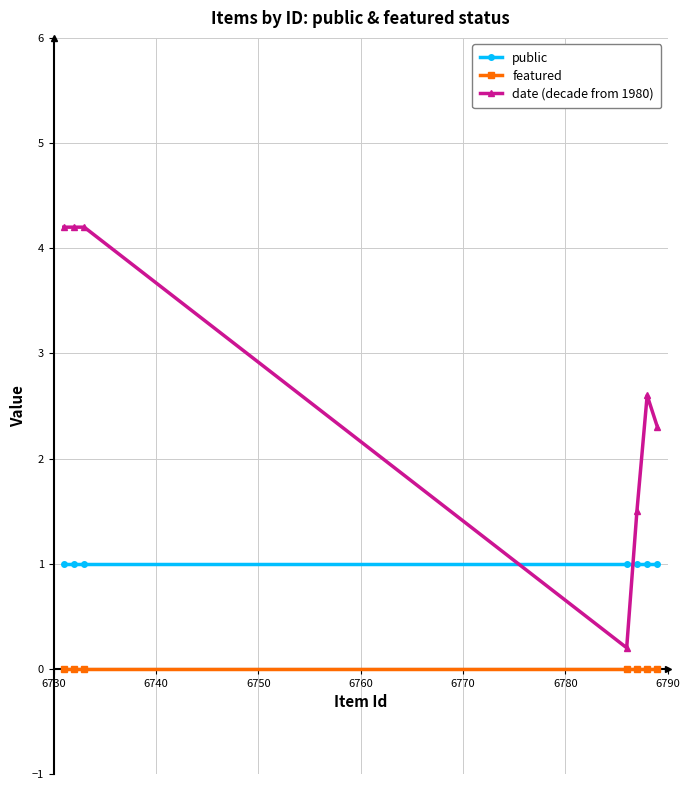

Which series has the largest range (max minus min)?

date (decade from 1980)